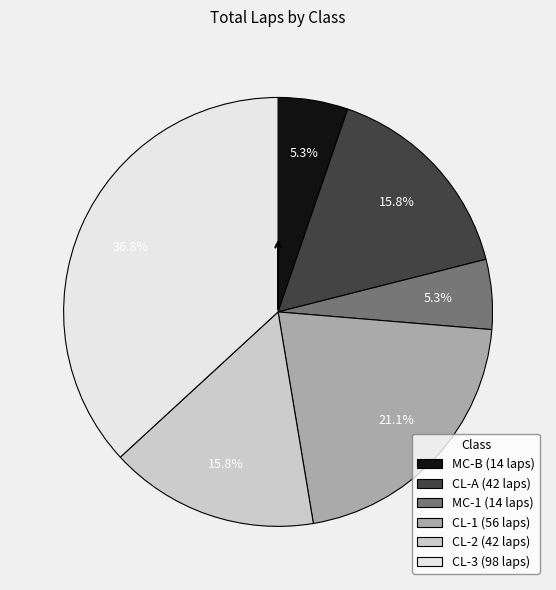

What percentage is NOT represented by CL-1 (56 laps)?

78.9%